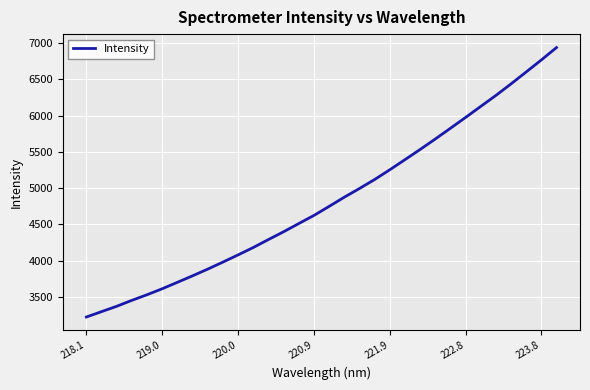

What is the difference between the maximum and minimum values?

3713.7